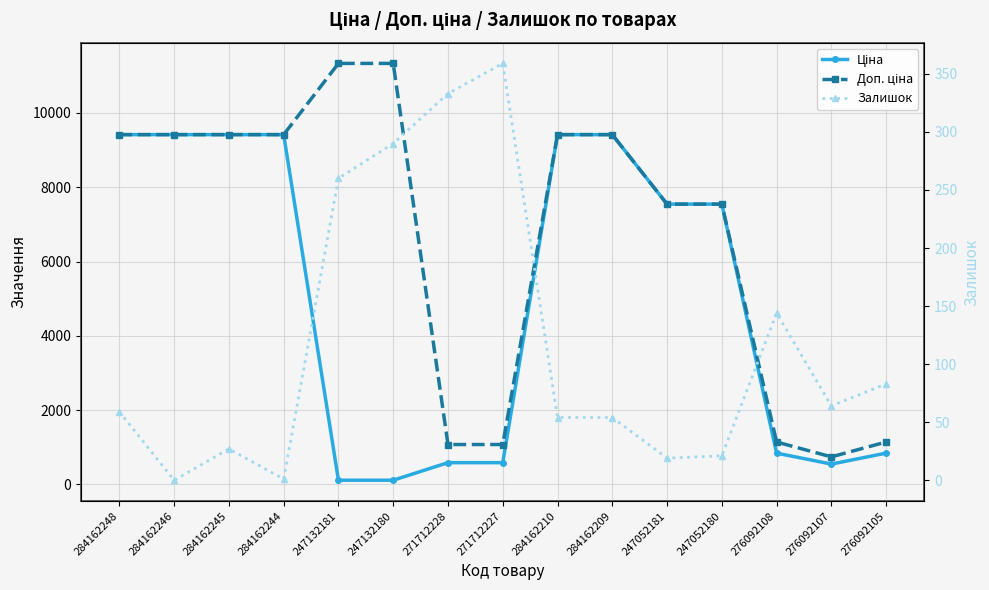

True or false: Ціна and Доп. ціна intersect in this chart.

False